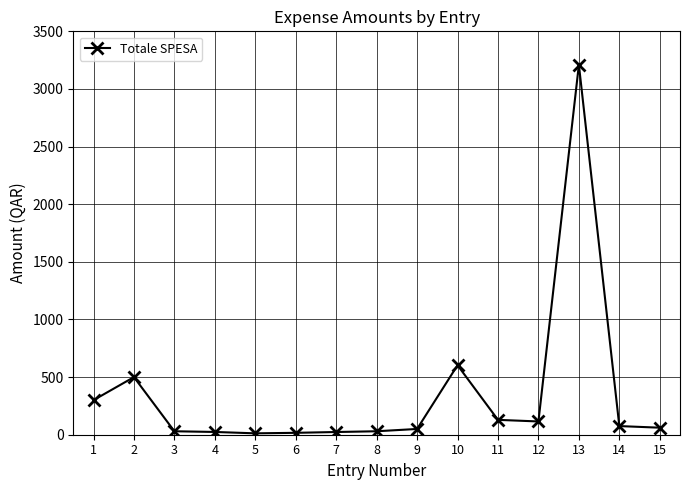

What is the difference between the values at 8 and 4?

6.0